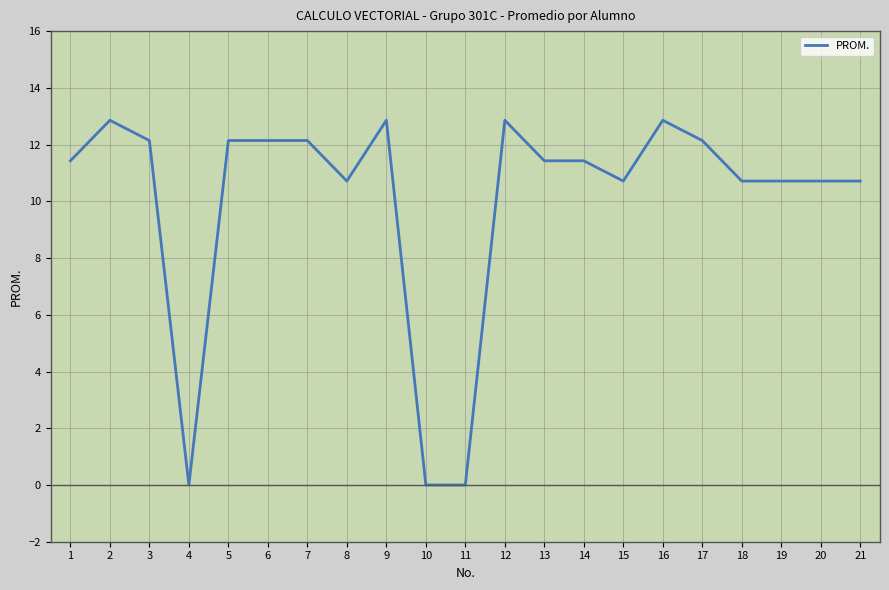

What is the difference between the second highest and minimum values?

12.9